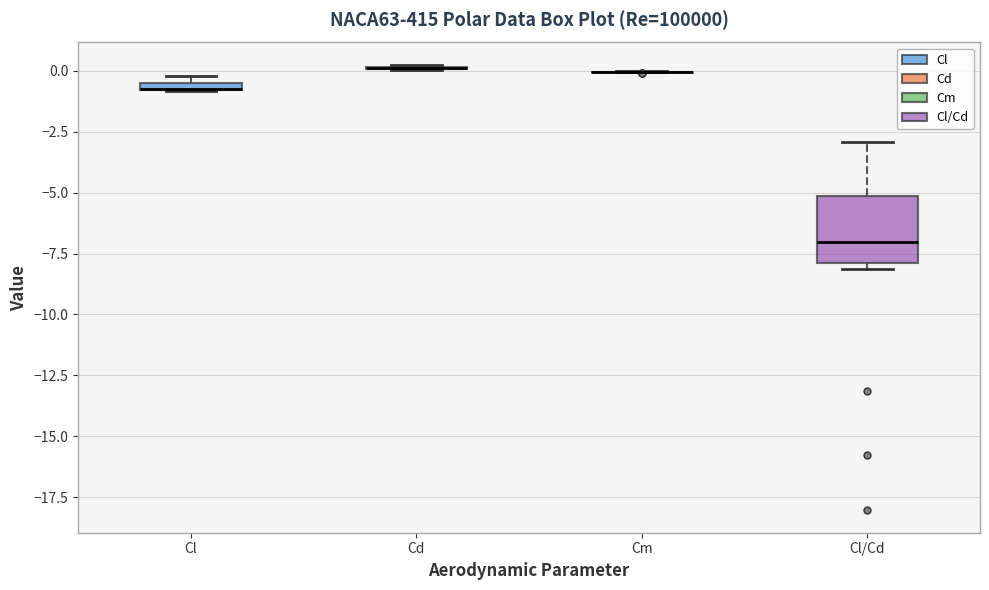

Which box is the tallest, from its lower edge to its upper edge?

Cl/Cd